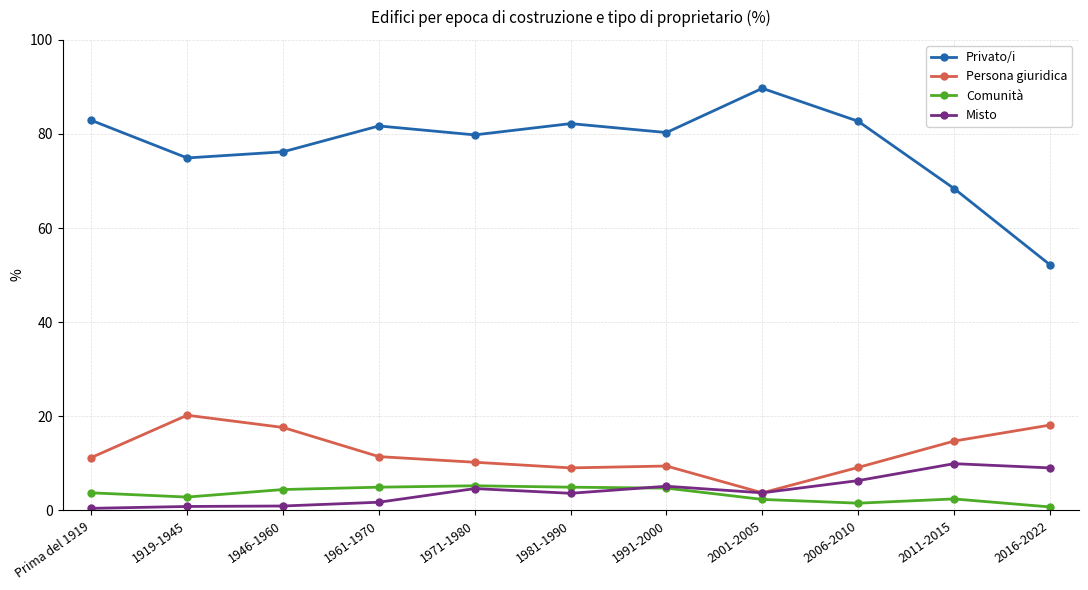

True or false: Misto and Privato/i cross at least once.

False